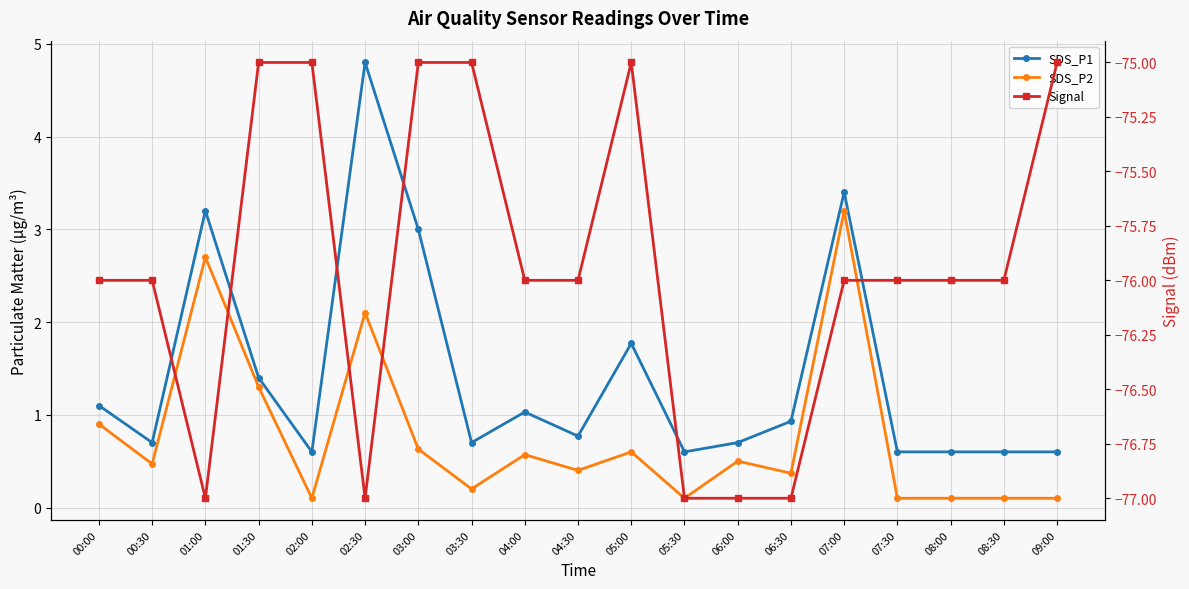

What is the value of the SDS_P2 point at the 16th from the left?

0.1